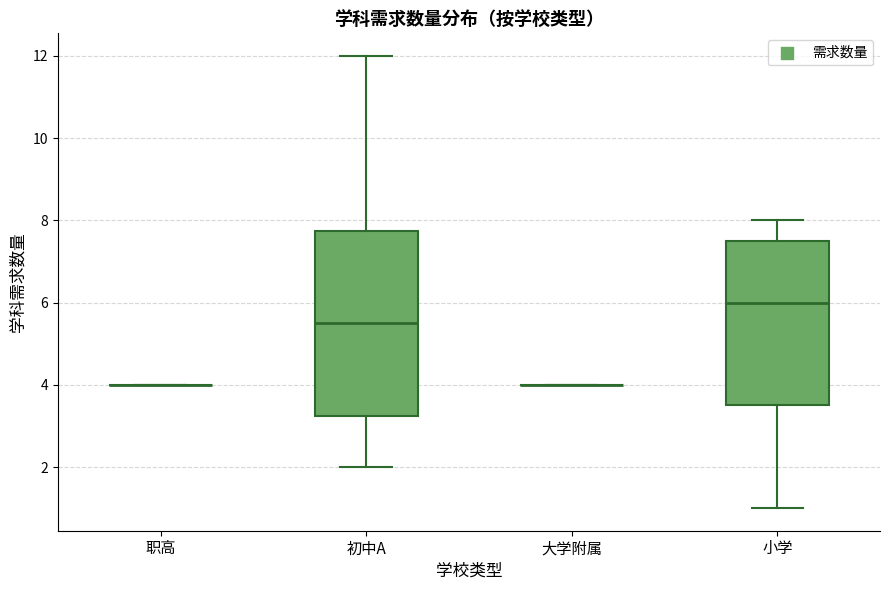

Where is the lower edge of the box for 初中A on the y-axis? The values are not printed on the chart, so give them approximately, as read against the axis.

3.2